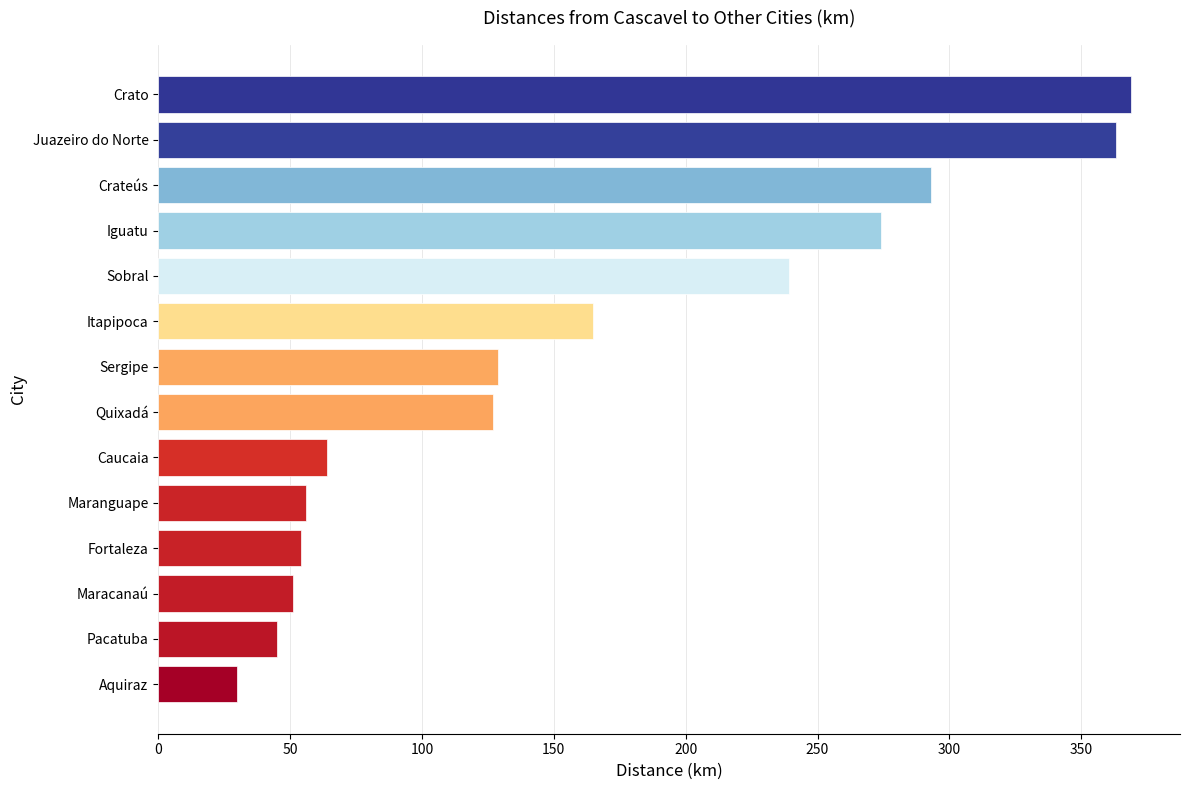

What is the label of the 2nd bar from the top?

Juazeiro do Norte